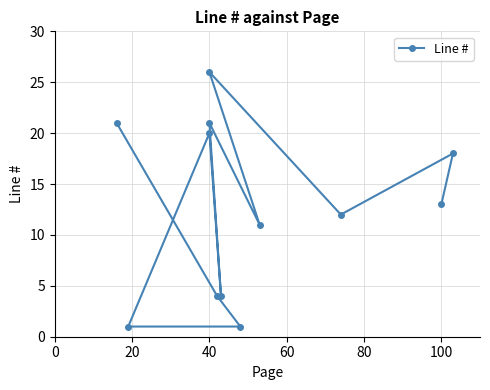

What is the value of the 7th point from the left?

21